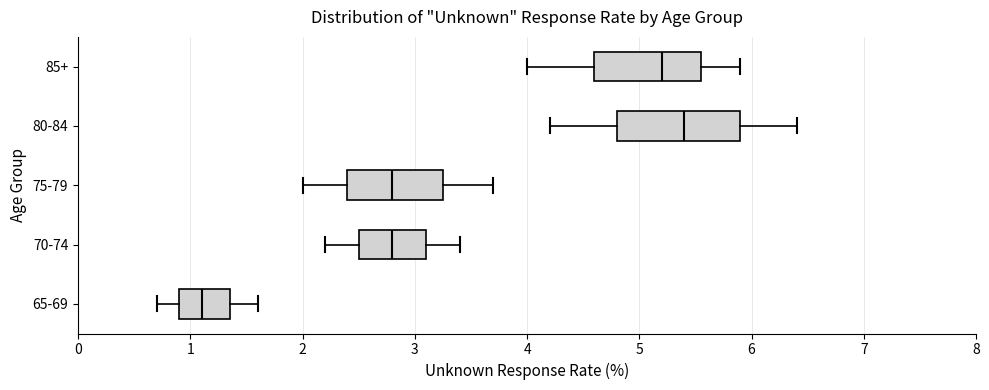

Reading bottom to top, transcribe this box plot: for each box, give where its median line is, the range the box spans, and where its two whiskers end, as read against the x-axis. The values are not printed on the chart, so give them approximately, as read against the axis.

65-69: median 1.1, box 0.9 to 1.4, whiskers 0.7 to 1.6
70-74: median 2.8, box 2.5 to 3.1, whiskers 2.2 to 3.4
75-79: median 2.8, box 2.4 to 3.3, whiskers 2.0 to 3.7
80-84: median 5.4, box 4.8 to 5.9, whiskers 4.2 to 6.4
85+: median 5.2, box 4.6 to 5.6, whiskers 4.0 to 5.9